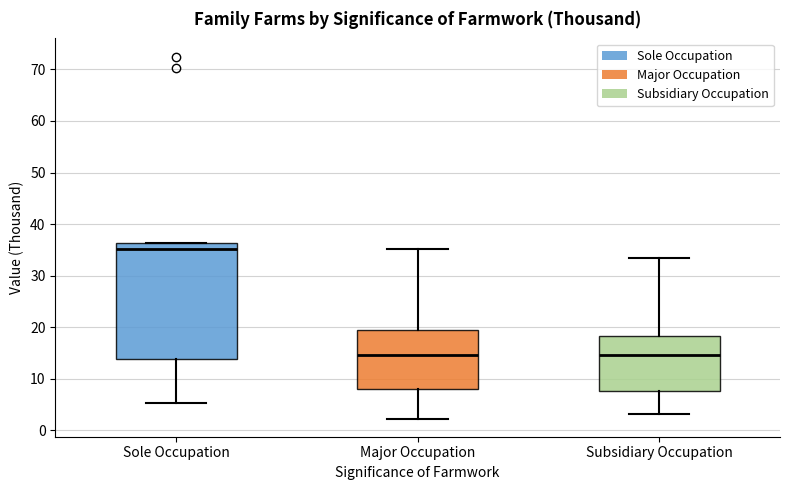

Comparing the boxes themselves (not the whiskers), which one is the tallest?

Sole Occupation